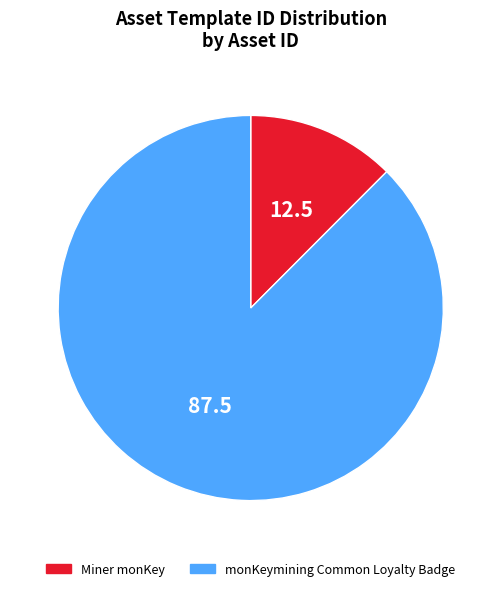

Which category has the biggest portion of the pie?

monKeymining Common Loyalty Badge